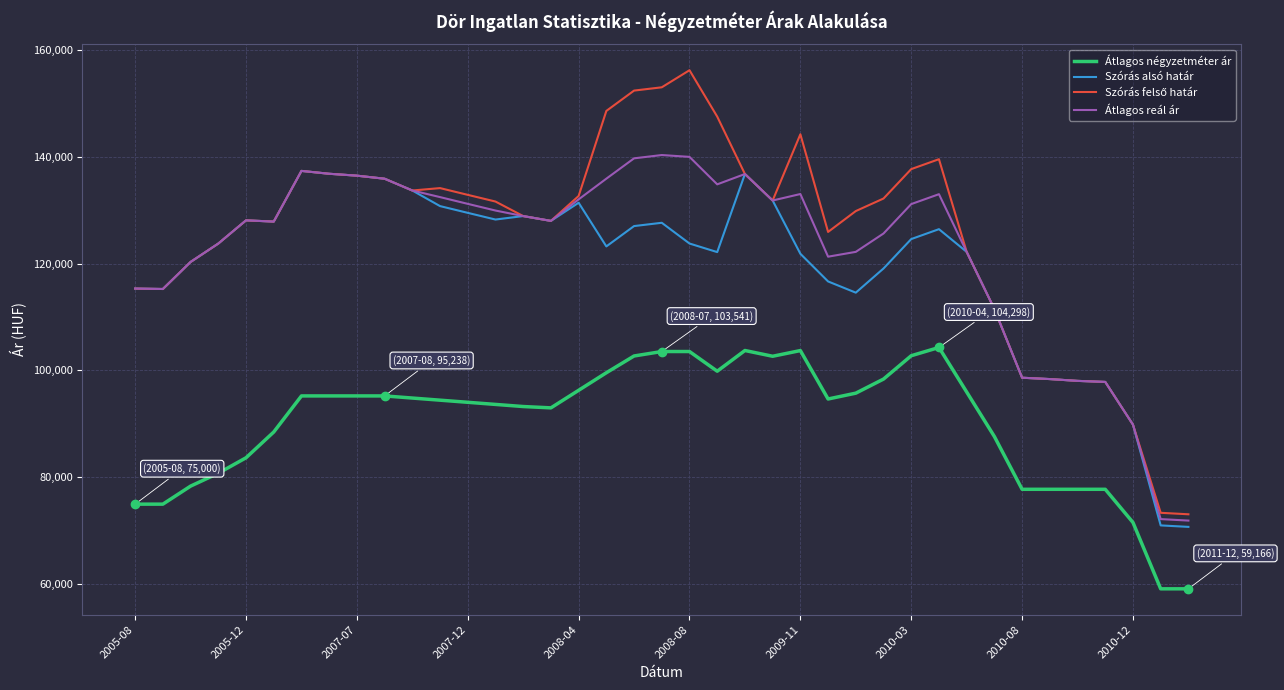

True or false: Átlagos négyzetméter ár and Szórás alsó határ intersect in this chart.

False